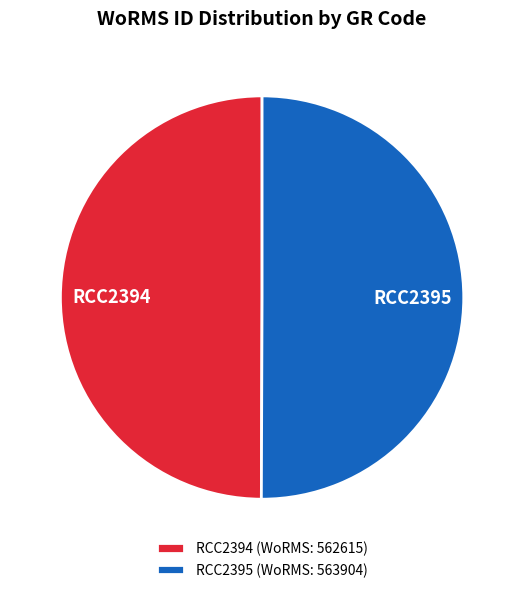

Count the number of slices in the pie.

2